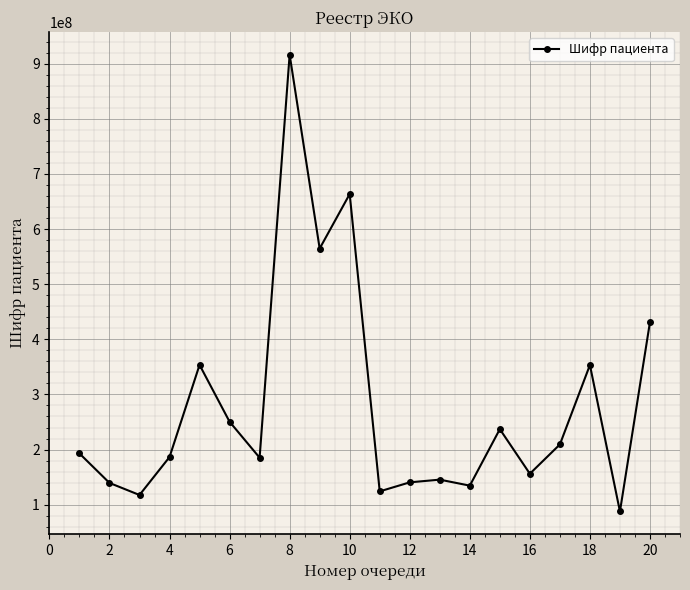

What is the greatest value displayed?

916234869